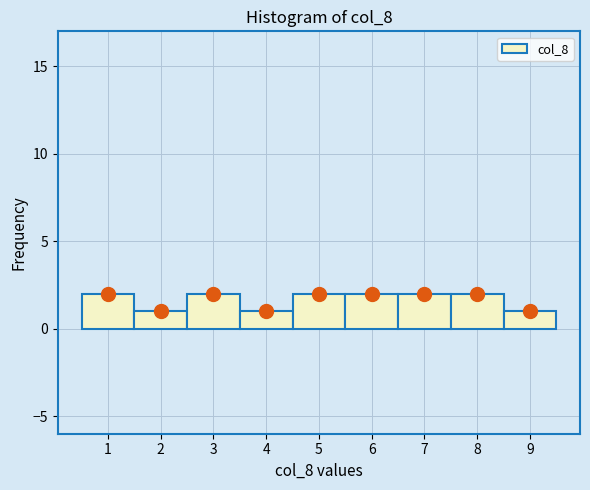

What is the height of the bar covering 1.5 to 2.5 on the x-axis? The values are not printed on the chart, so give them approximately, as read against the axis.

1